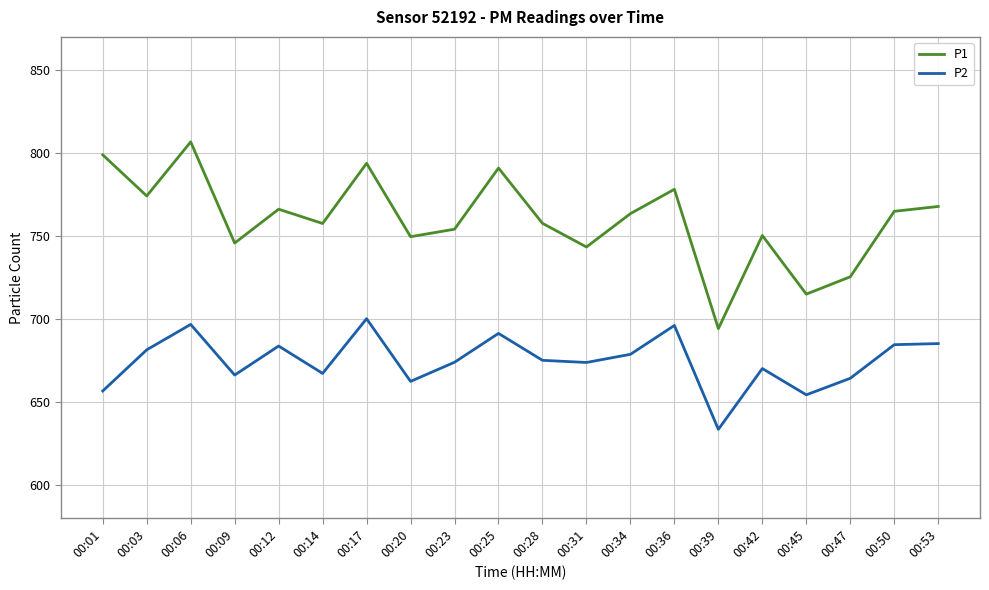

What is the lowest value of the P2 series?

633.5